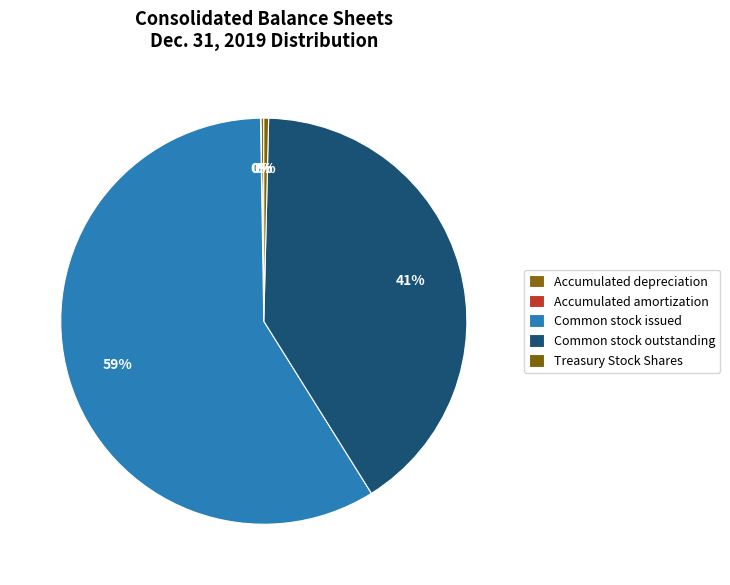

Is Accumulated amortization the majority of the pie?

No